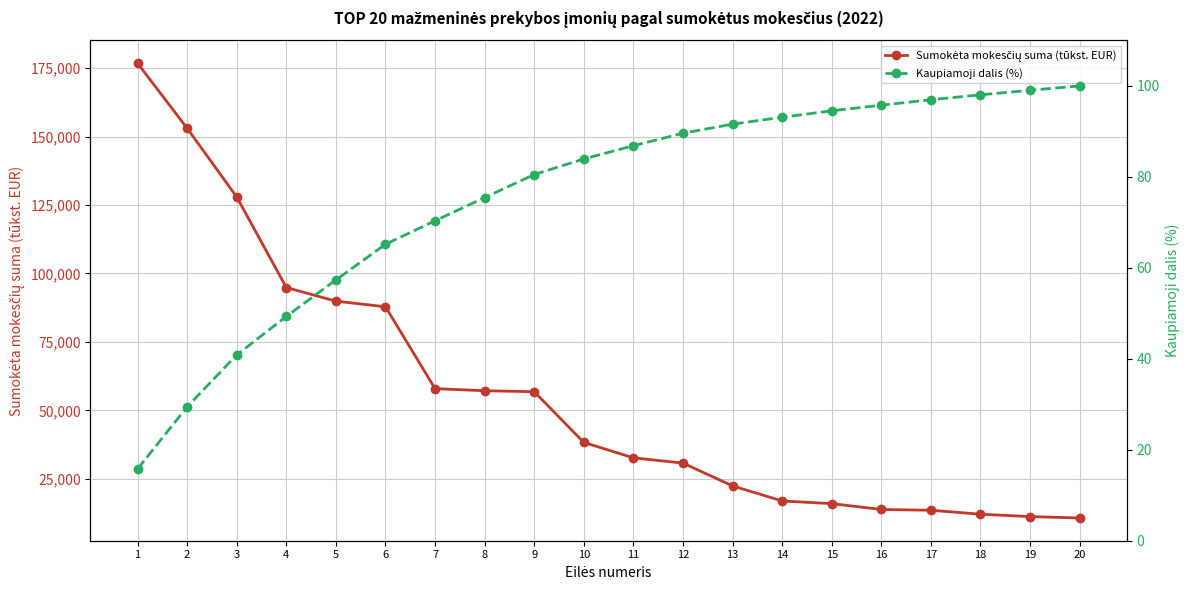

Which series has the largest total across all categories?

Sumokėta mokesčių suma (tūkst. EUR)